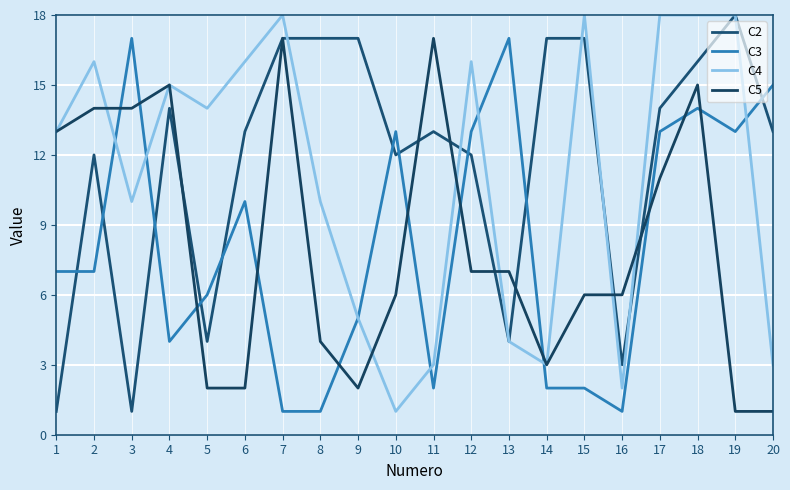

Which series has the largest total across all categories?

C2